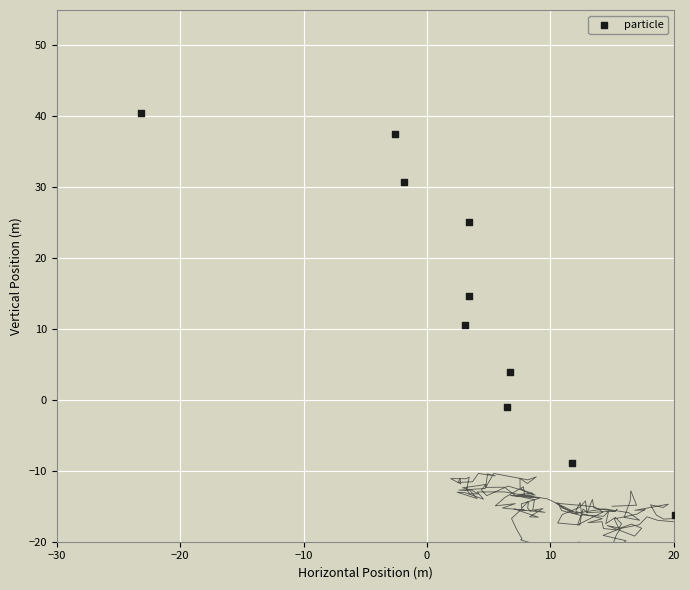

What is the range of X values (max minus min)?

43.3